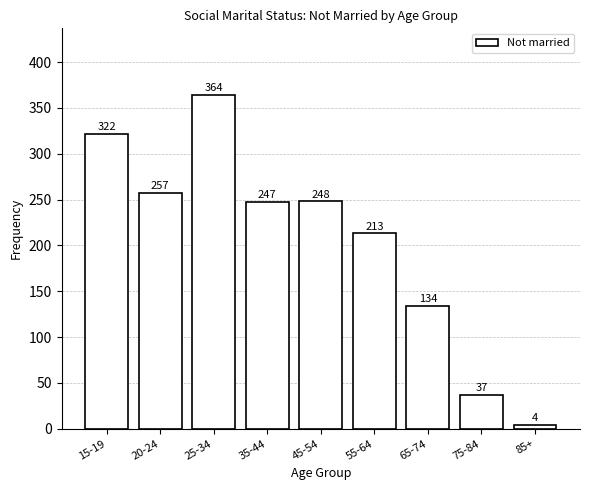

Reading right to left, extract all data points from this chart.

4	37	134	213	248	247	364	257	322